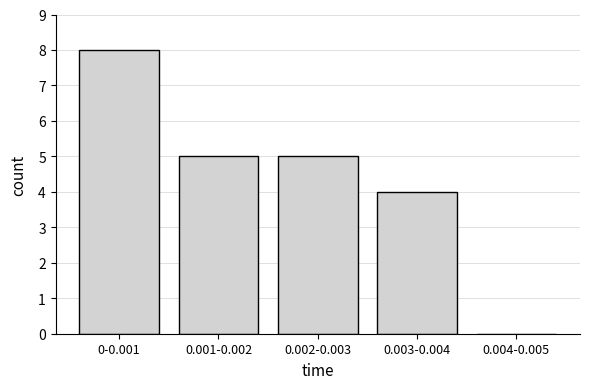

Reading left to right, what are all the values shown in this chart?

0-0.001=8	0.001-0.002=5	0.002-0.003=5	0.003-0.004=4	0.004-0.005=0